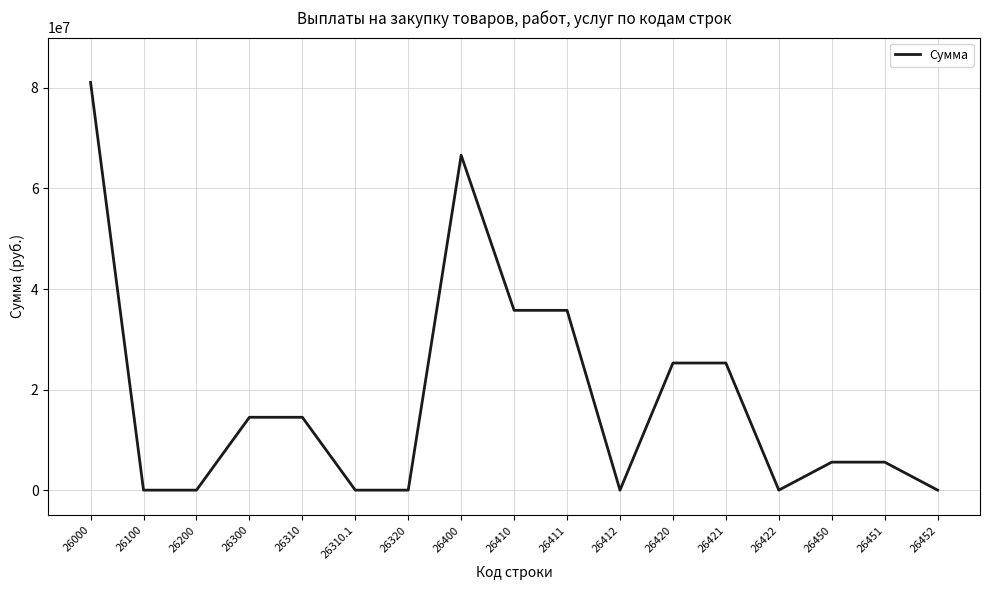

What is the difference between the maximum and minimum values?

81099135.0